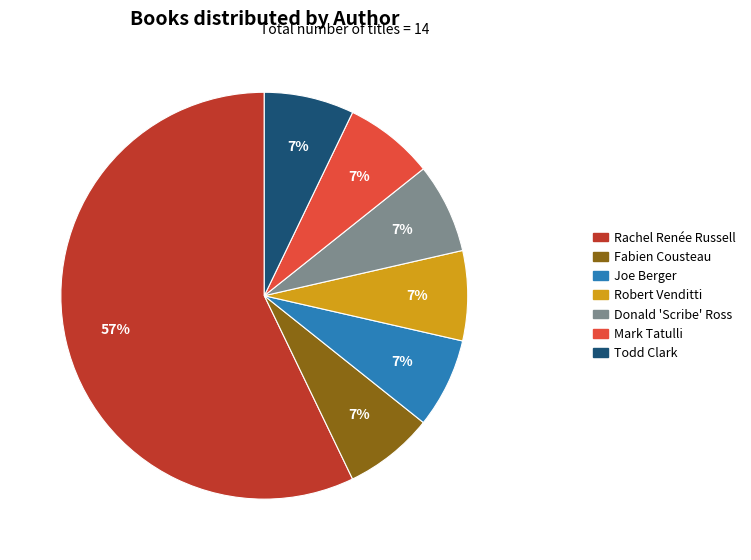

How many slices are in this pie chart?

7